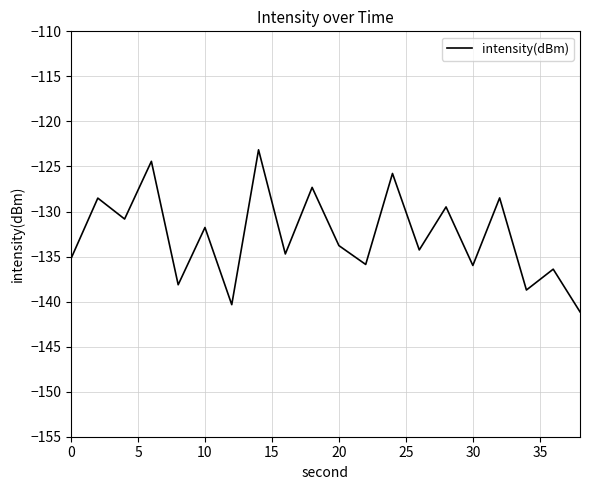

How many values are below -133?

11